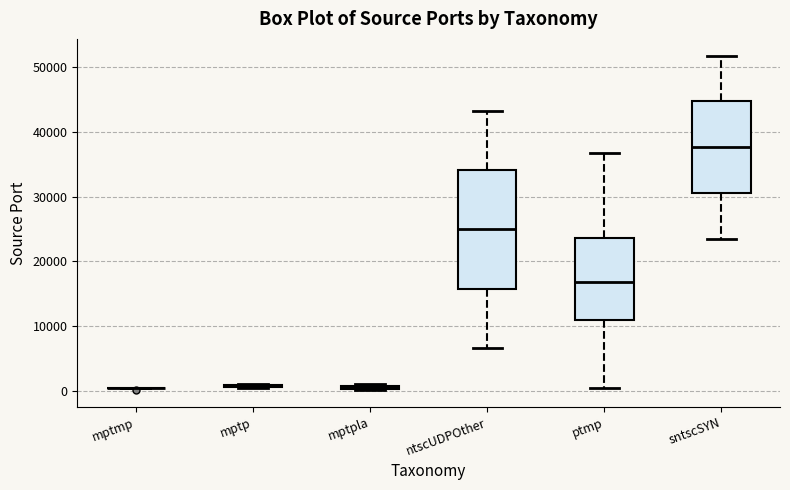

Comparing the boxes themselves (not the whiskers), which one is the tallest?

ntscUDPOther